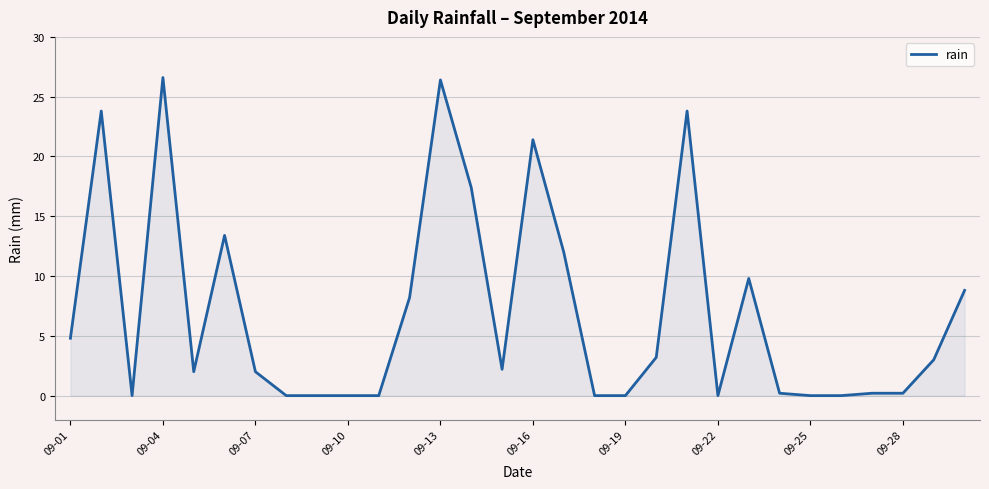

Reading left to right, what are all the values shown in this chart?

4.8	23.8	0.0	26.6	2.0	13.4	2.0	0.0	0.0	0.0	0.0	8.2	26.4	17.4	2.2	21.4	12.0	0.0	0.0	3.2	23.8	0.0	9.8	0.2	0.0	0.0	0.2	0.2	3.0	8.8